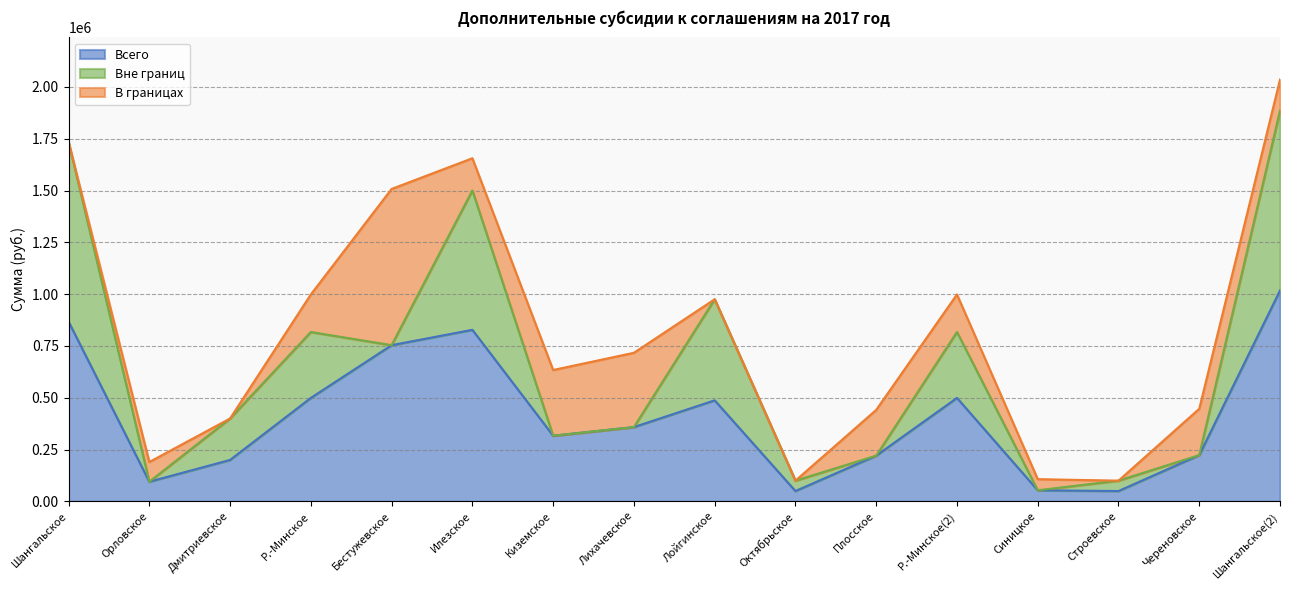

Reading left to right, what are all the values shown in this chart?

Всего: 867745.0	95000.0	200000.0	499323.0	753849.3	827945.4	317000.0	358540.6	487683.0	50000.0	220761.2	499323.0	53623.8	50000.0	223426.5	1017745.0
Вне границ: 867745.0	0.0	200000.0	318145.0	0.0	672469.0	0.0	0.0	487683.0	50000.0	0.0	318145.0	0.0	50000.0	0.0	867745.0
В границах: 0.0	95000.0	0.0	181178.0	753849.3	155476.4	317000.0	358540.6	0.0	0.0	220761.2	181178.0	53623.8	0.0	223426.5	150000.0